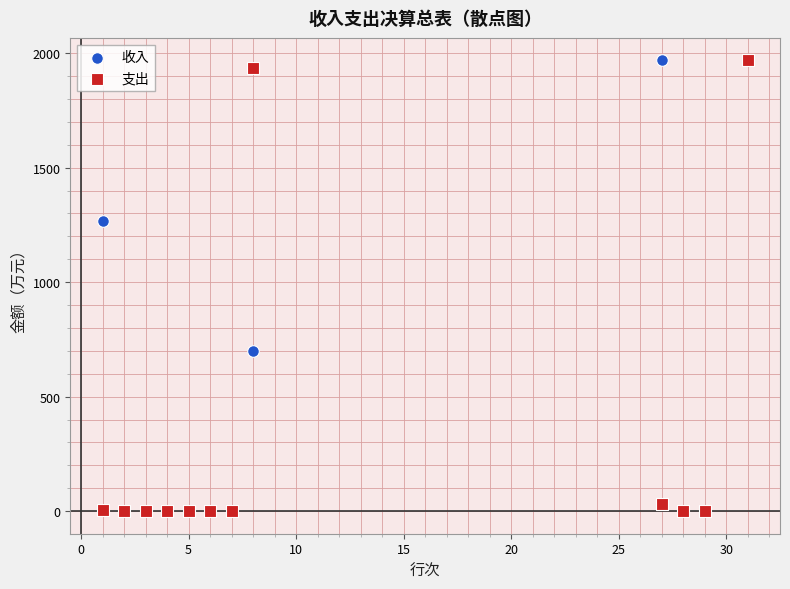

What are all the series names shown in the legend?

收入, 支出